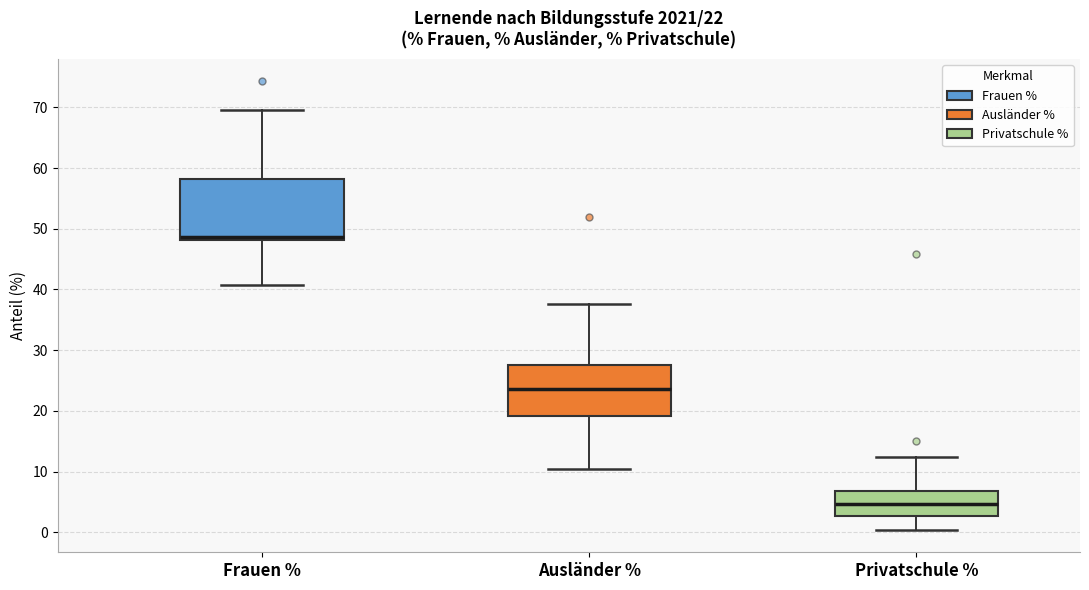

Comparing the boxes themselves (not the whiskers), which one is the tallest?

Frauen %